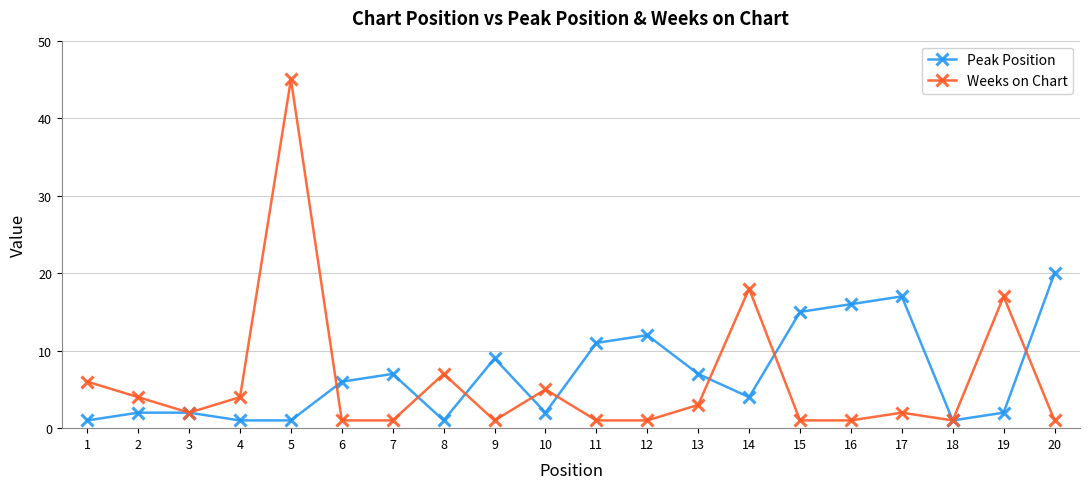

What is the sum of all Weeks on Chart values?

122